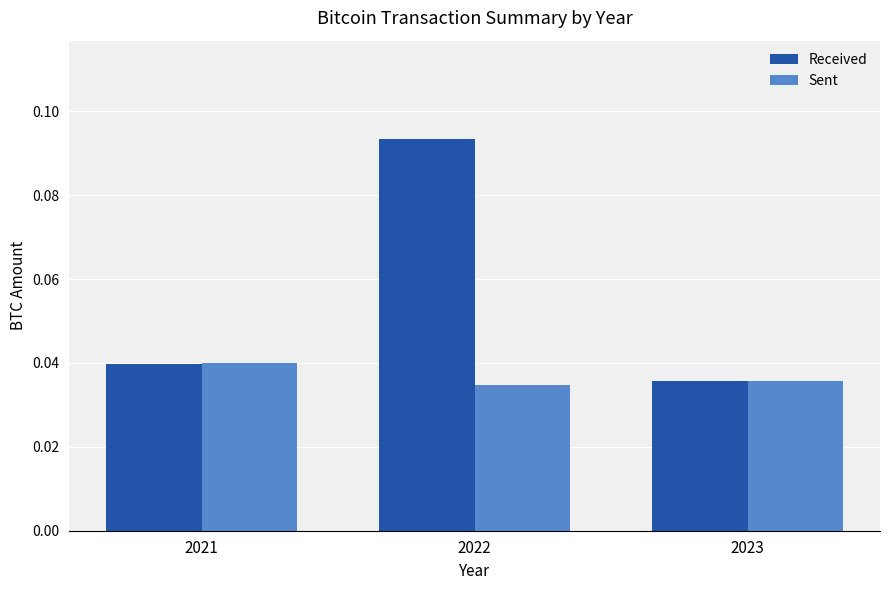

How many bars are there in each group?

2